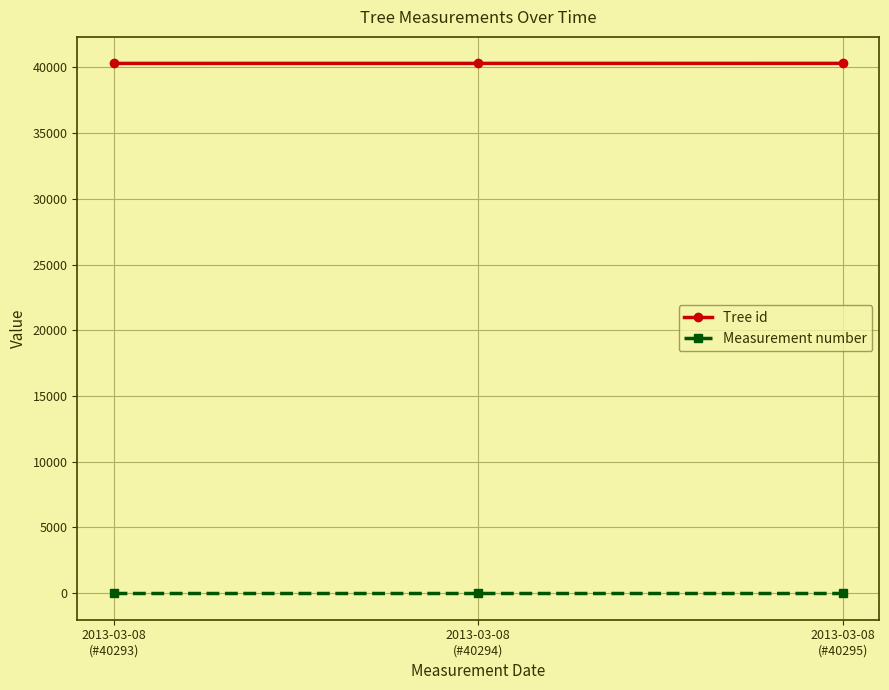

Which series has the largest total across all categories?

Tree id